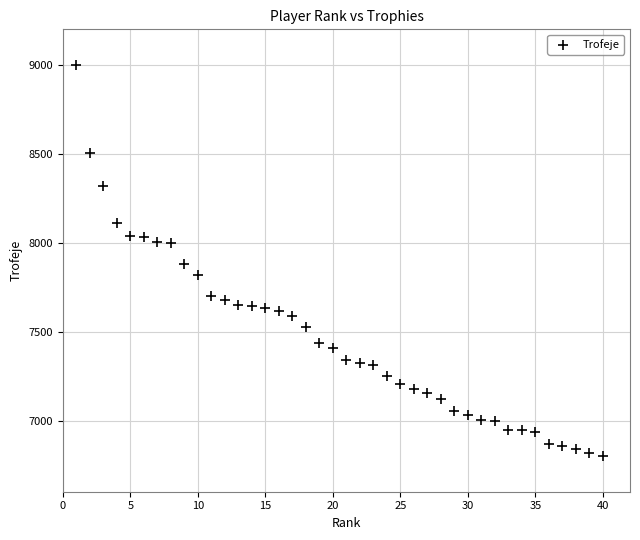

What is the range of Y values (max minus min)?

2198